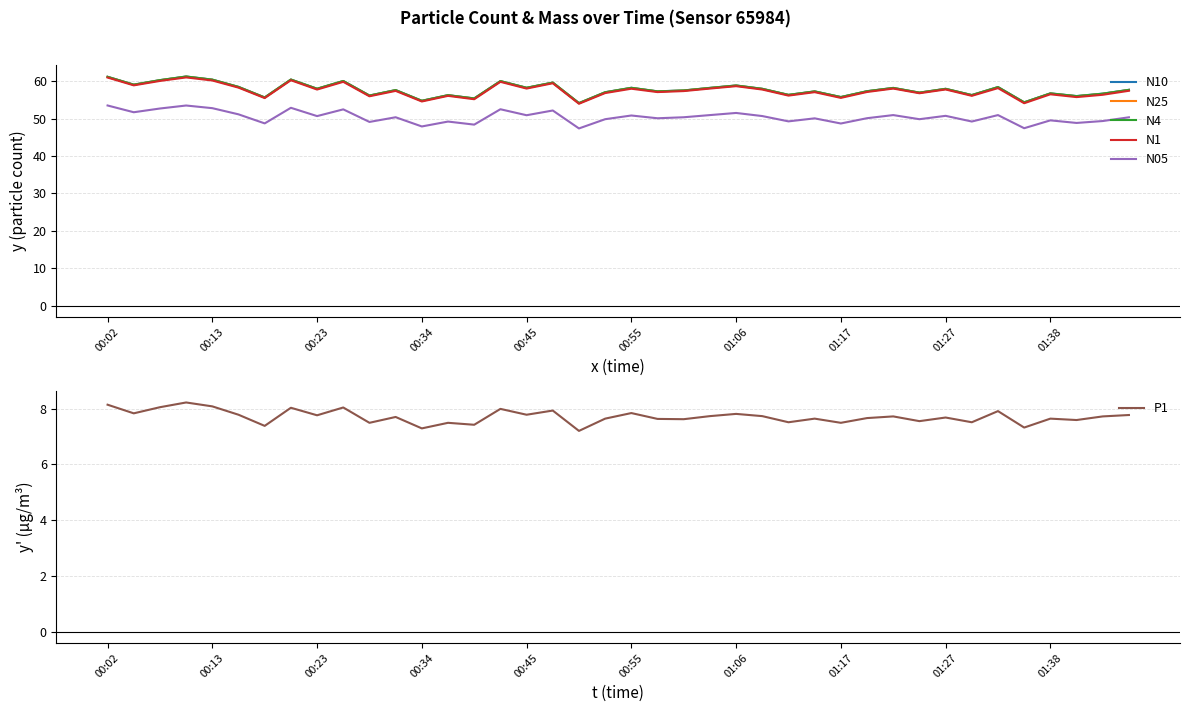

What is the highest value of the N05 series?

53.5